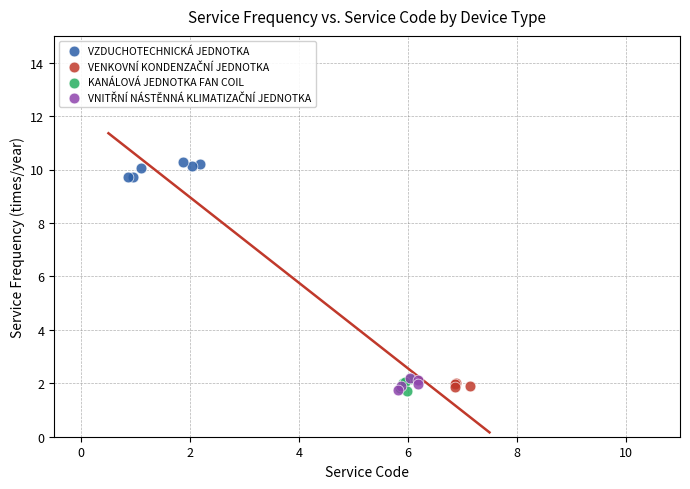

Which series contains the highest Y value?

VZDUCHOTECHNICKÁ JEDNOTKA